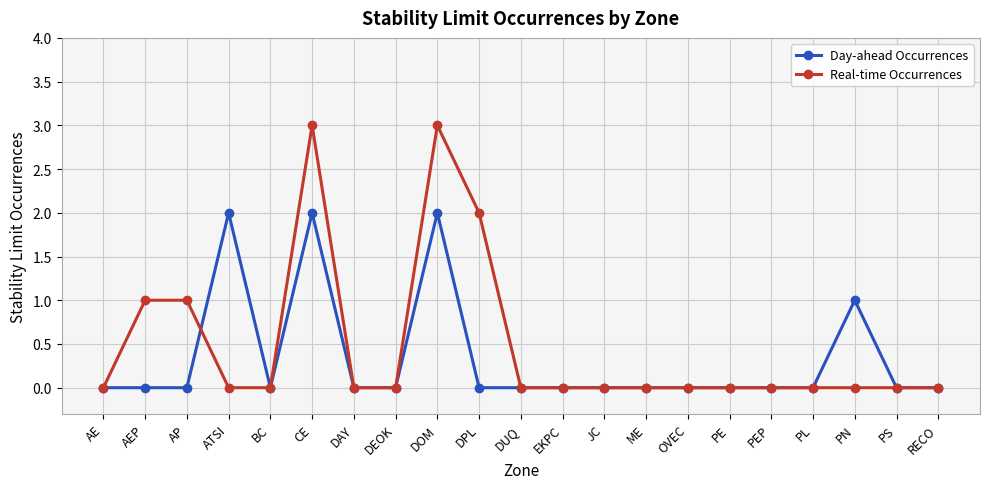

Is it true that Real-time Occurrences equals 0 at ME?

True